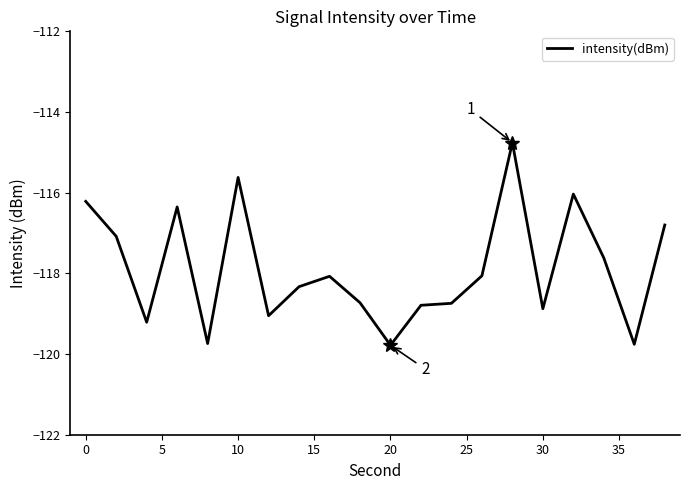

Does the chart display data point markers on the line(s)?

No